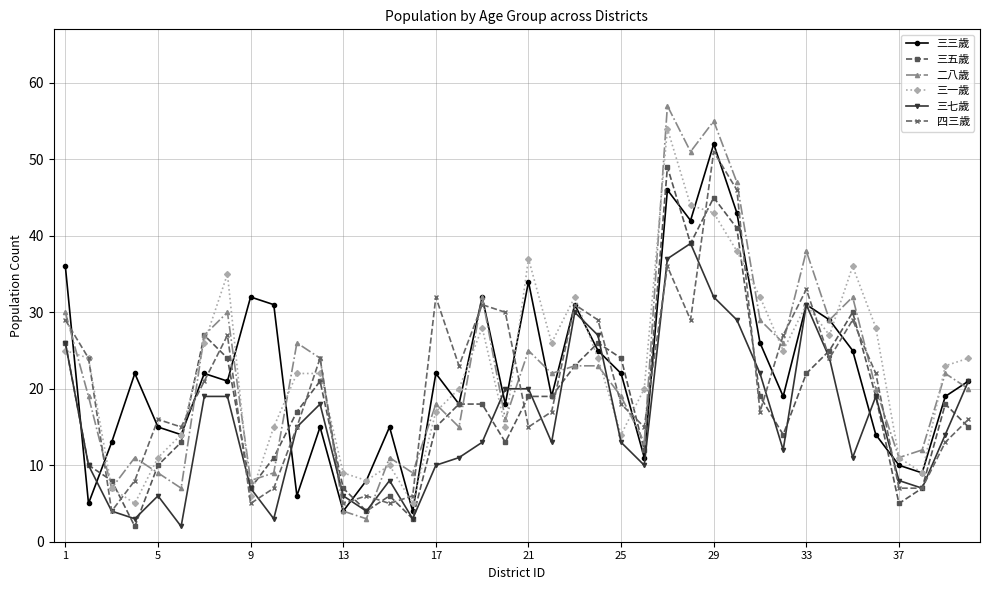

Is this an area chart (filled region under the line)?

No